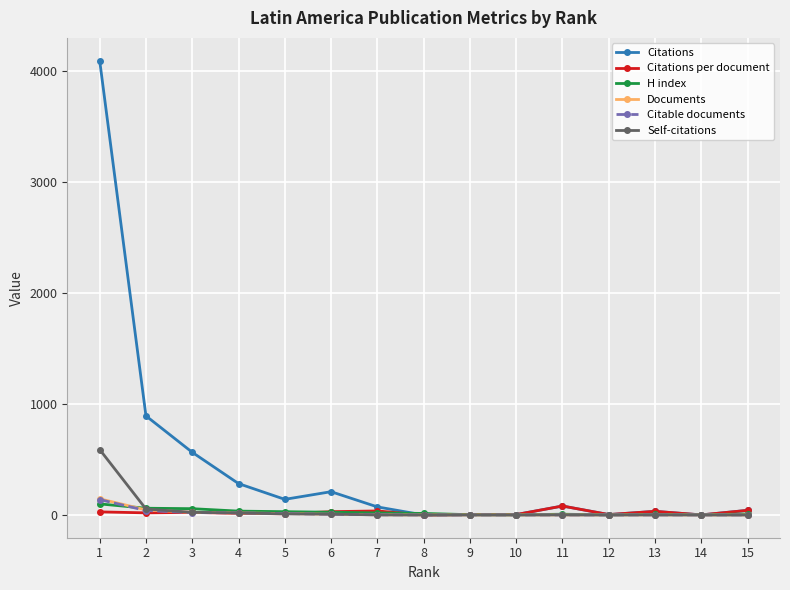

True or false: Citations has more than 1 interior local peaks.

True